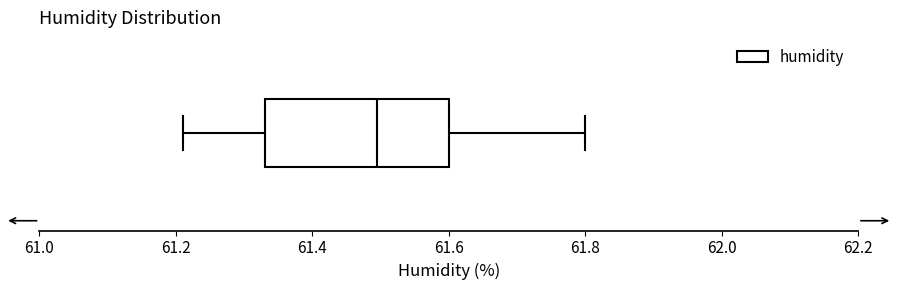

Transcribe this box plot: give where the median line is, the range the box spans, and where the two whiskers end, as read against the x-axis. The values are not printed on the chart, so give them approximately, as read against the axis.

median 61.50, box 61.34 to 61.60, whiskers 61.22 to 61.80